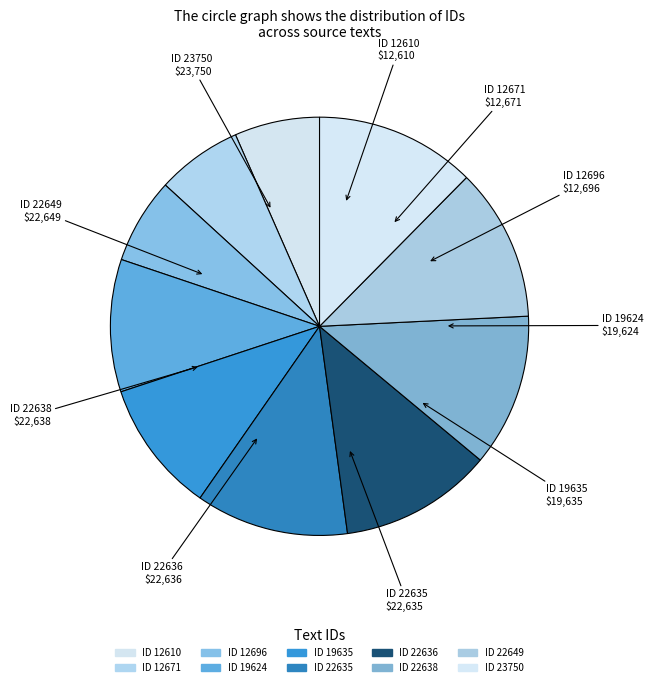

Count the number of slices in the pie.

10